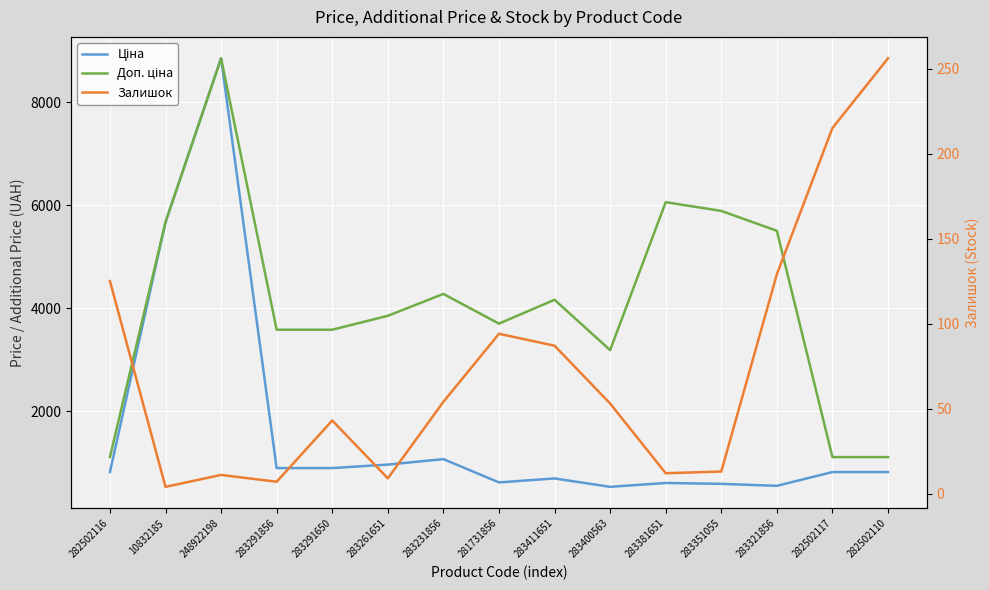

Reading left to right, transcribe all the data shown in this chart.

Ціна: 818.5	5673.8	8856.7	895.9	895.9	963.5	1069.8	617.0	694.3	531.3	606.1	589.2	550.6	818.5	818.5
Доп. ціна: 1109.2	5673.8	8856.7	3583.6	3583.6	3854.0	4279.1	3701.9	4165.6	3187.6	6061.2	5892.2	5505.8	1109.2	1109.2
Залишок: 125.0	4.0	11.0	7.0	43.0	9.0	54.0	94.0	87.0	53.0	12.0	13.0	129.0	215.0	256.0